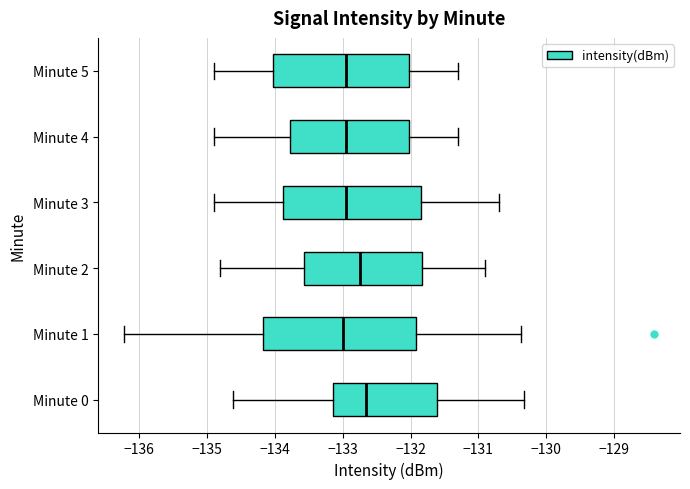

Reading bottom to top, transcribe this box plot: for each box, give where its median line is, the range the box spans, and where its two whiskers end, as read against the x-axis. The values are not printed on the chart, so give them approximately, as read against the axis.

Minute 0: median -132.7, box -133.1 to -131.6, whiskers -134.6 to -130.3
Minute 1: median -133.0, box -134.2 to -131.9, whiskers -136.2 to -130.4
Minute 2: median -132.7, box -133.6 to -131.8, whiskers -134.8 to -130.9
Minute 3: median -132.9, box -133.9 to -131.8, whiskers -134.9 to -130.7
Minute 4: median -132.9, box -133.8 to -132.0, whiskers -134.9 to -131.3
Minute 5: median -132.9, box -134.0 to -132.0, whiskers -134.9 to -131.3